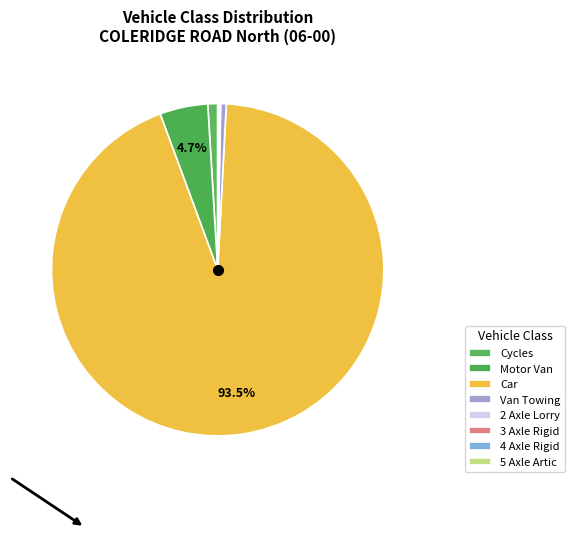

What is the change in value from Cycles to 5 Axle Artic?

-28